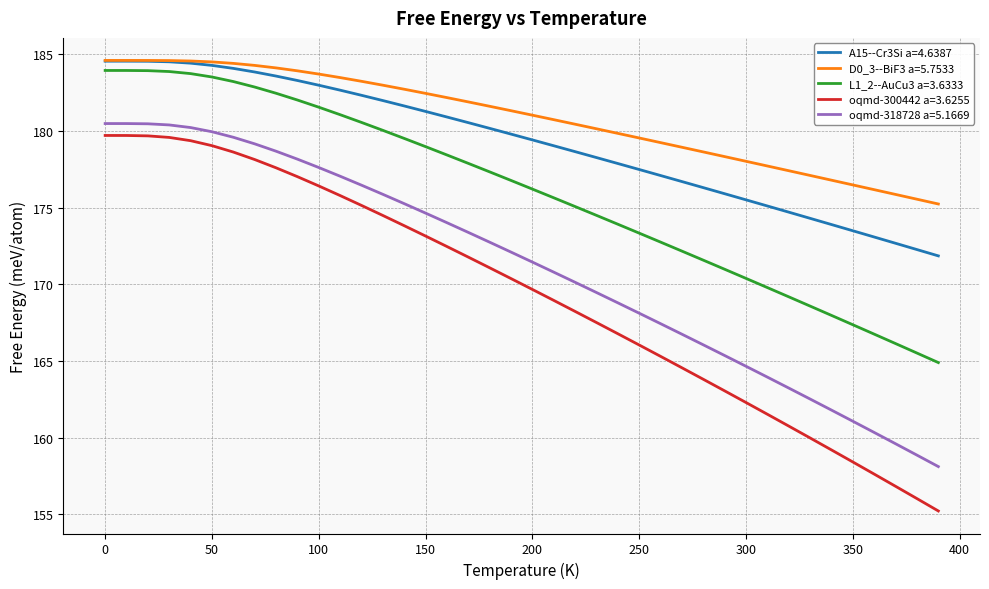

True or false: A15--Cr3Si a=4.6387 and oqmd-300442 a=3.6255 intersect in this chart.

False